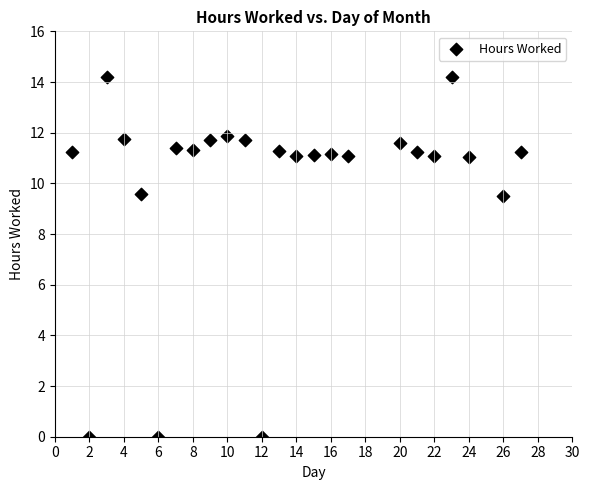

What is the range of X values (max minus min)?

26.0